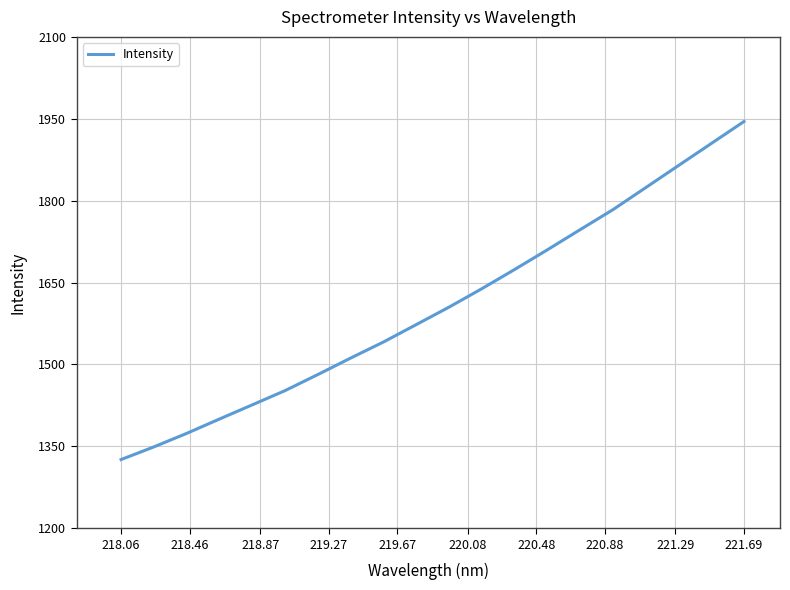

What is the difference between the maximum and minimum values?

619.2